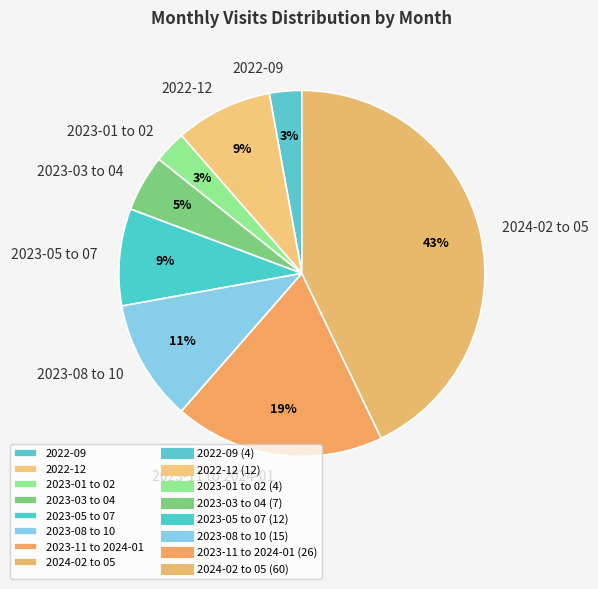

To the nearest percent, what is the average slice percentage?

12%